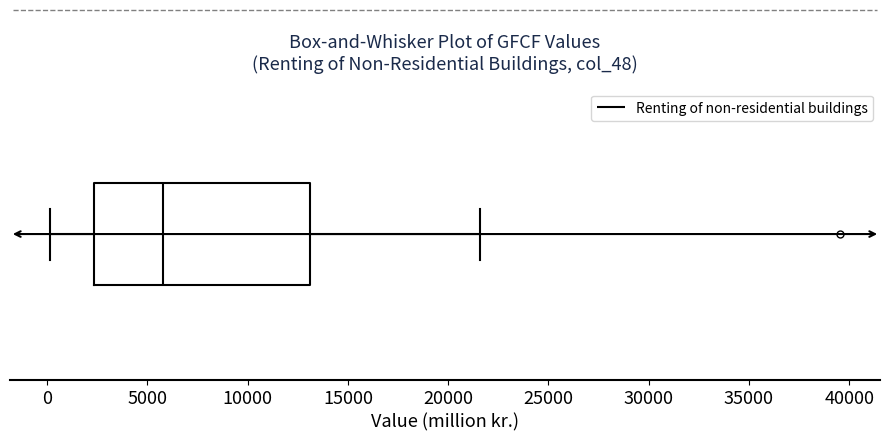

Where is the left edge of the box on the x-axis? The values are not printed on the chart, so give them approximately, as read against the axis.

2500